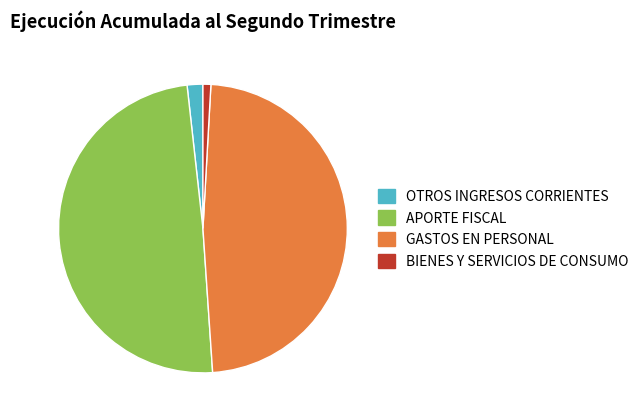

Rank the categories by value from highest to lowest.

APORTE FISCAL, GASTOS EN PERSONAL, OTROS INGRESOS CORRIENTES, BIENES Y SERVICIOS DE CONSUMO